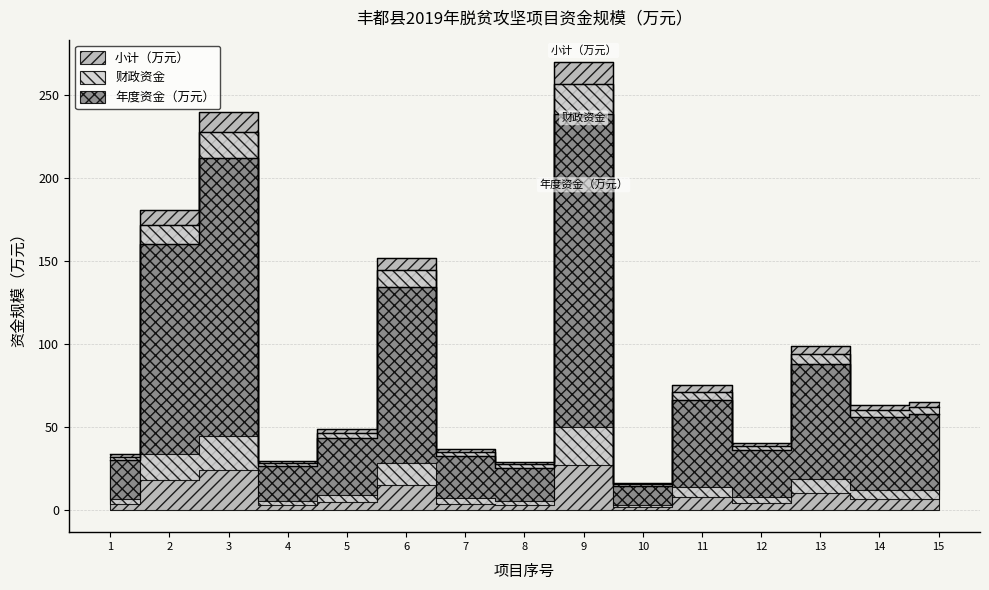

Which has a higher value, 15 or 9?

9